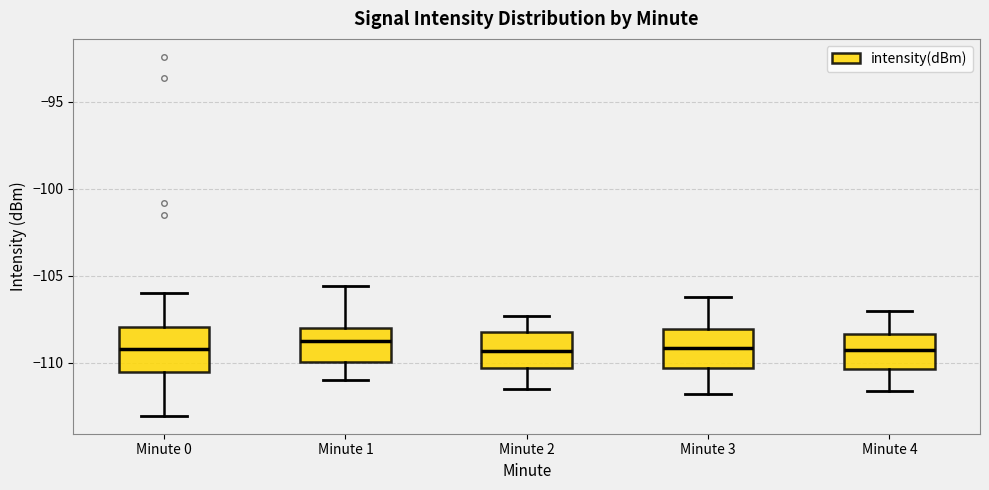

Reading left to right, transcribe this box plot: for each box, give where its median line is, the range the box spans, and where its two whiskers end, as read against the y-axis. The values are not printed on the chart, so give them approximately, as read against the axis.

Minute 0: median -109.0, box -110.5 to -108.0, whiskers -113.0 to -106.0
Minute 1: median -109.0, box -110.0 to -108.0, whiskers -111.0 to -105.5
Minute 2: median -109.5, box -110.5 to -108.0, whiskers -111.5 to -107.5
Minute 3: median -109.0, box -110.5 to -108.0, whiskers -112.0 to -106.0
Minute 4: median -109.0, box -110.5 to -108.5, whiskers -111.5 to -107.0